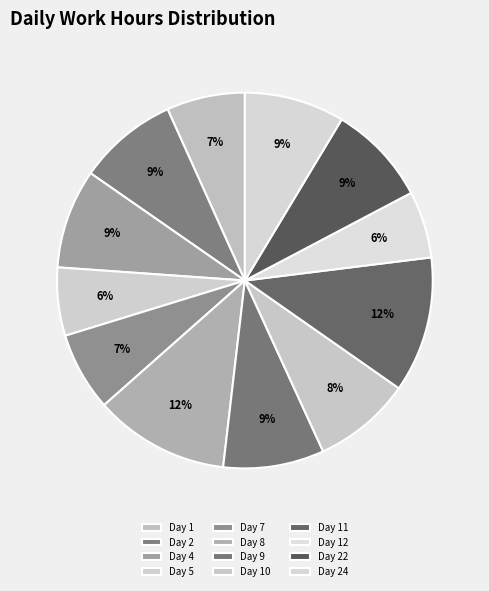

Count the number of slices in the pie.

12